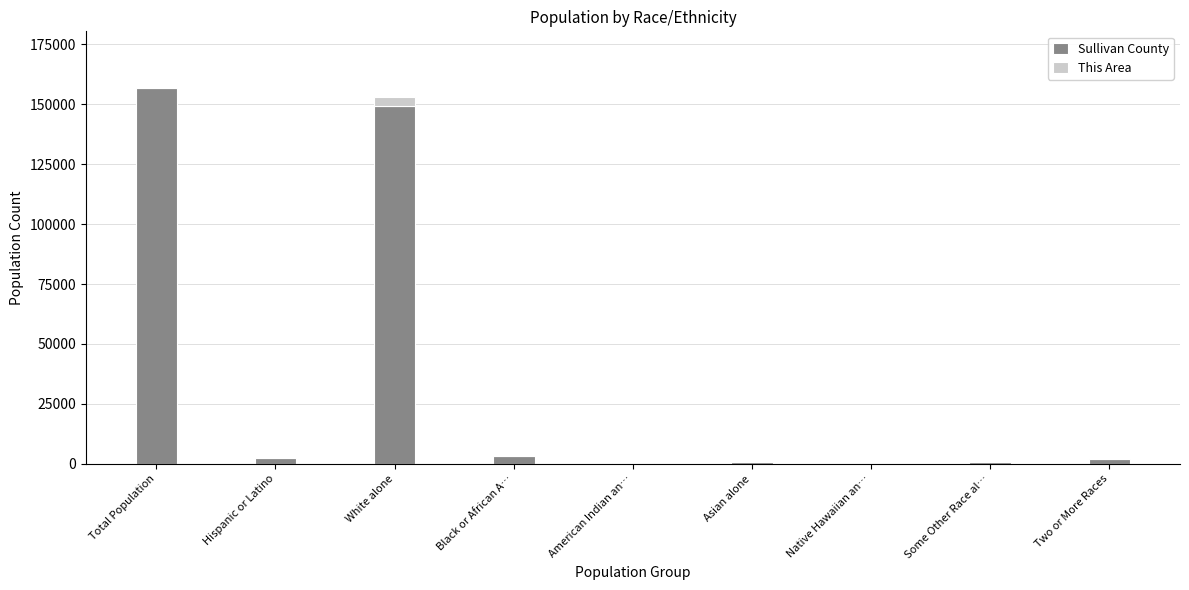

At which category is the sum across all series the highest?

Total Population